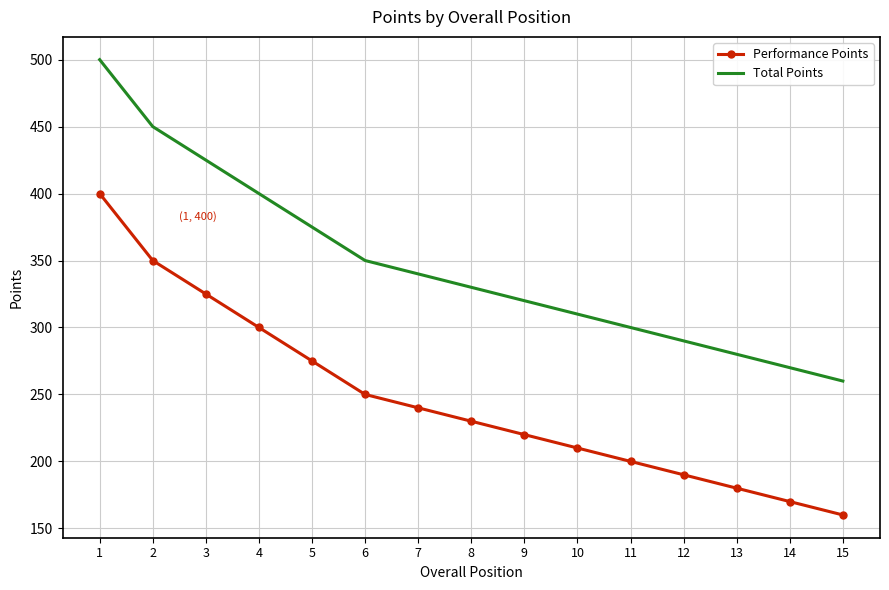

What is the spread (max minus min) of values at 3?

100